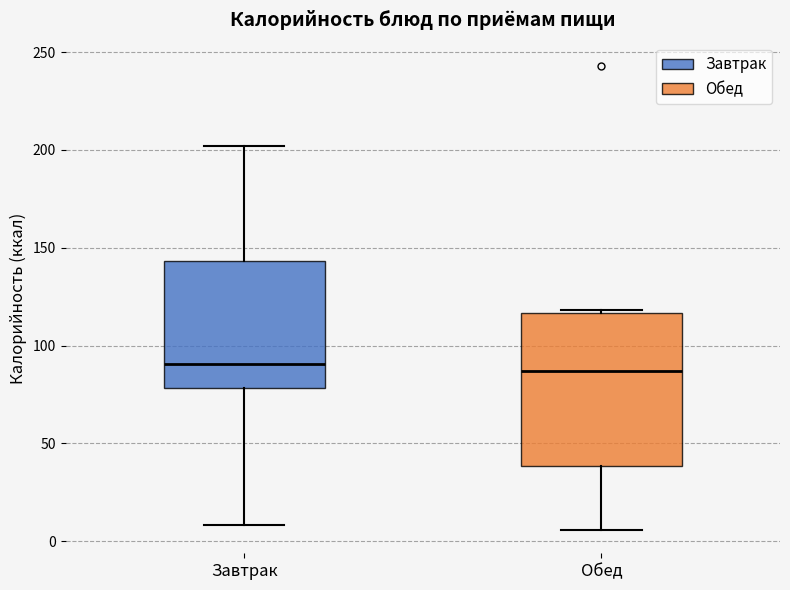

Reading left to right, transcribe this box plot: for each box, give where its median line is, the range the box spans, and where its two whiskers end, as read against the y-axis. The values are not printed on the chart, so give them approximately, as read against the axis.

Завтрак: median 90, box 80 to 145, whiskers 10 to 200
Обед: median 85, box 40 to 115, whiskers 5 to 120